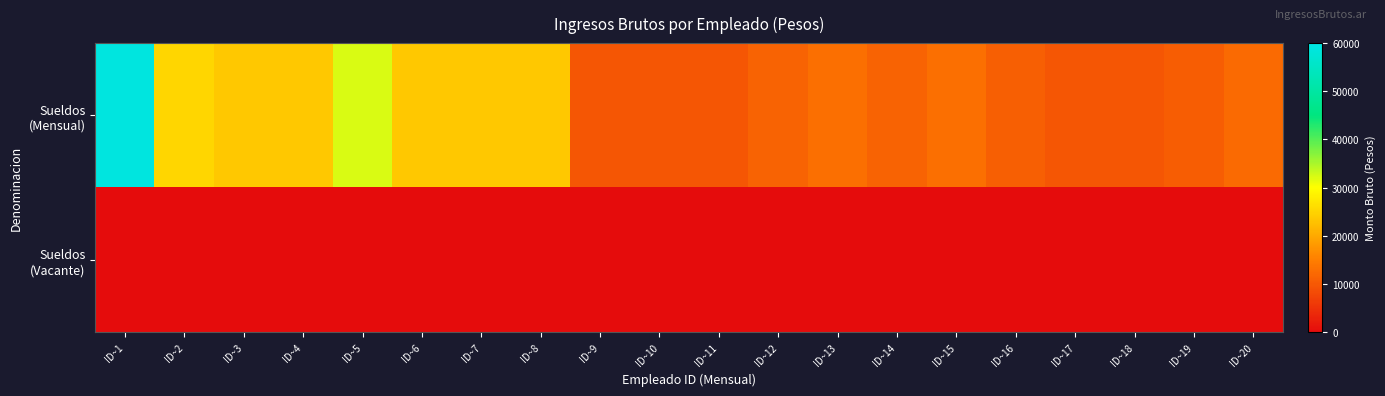

At which category is the sum across all series the highest?

ID~1